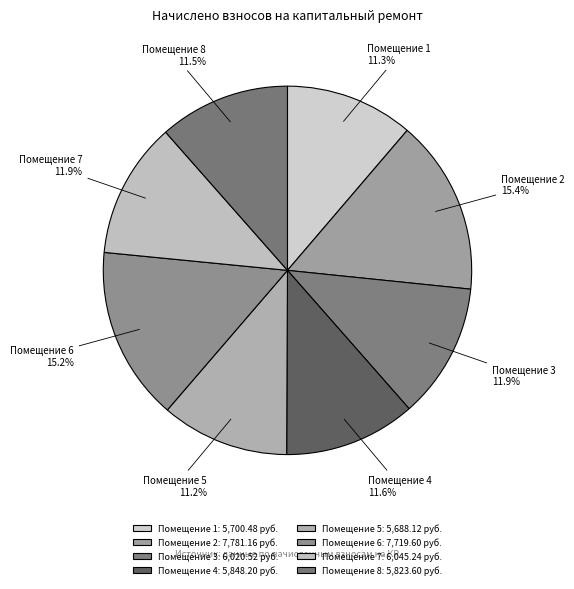

Does Помещение 6 account for over 50% of the chart?

No